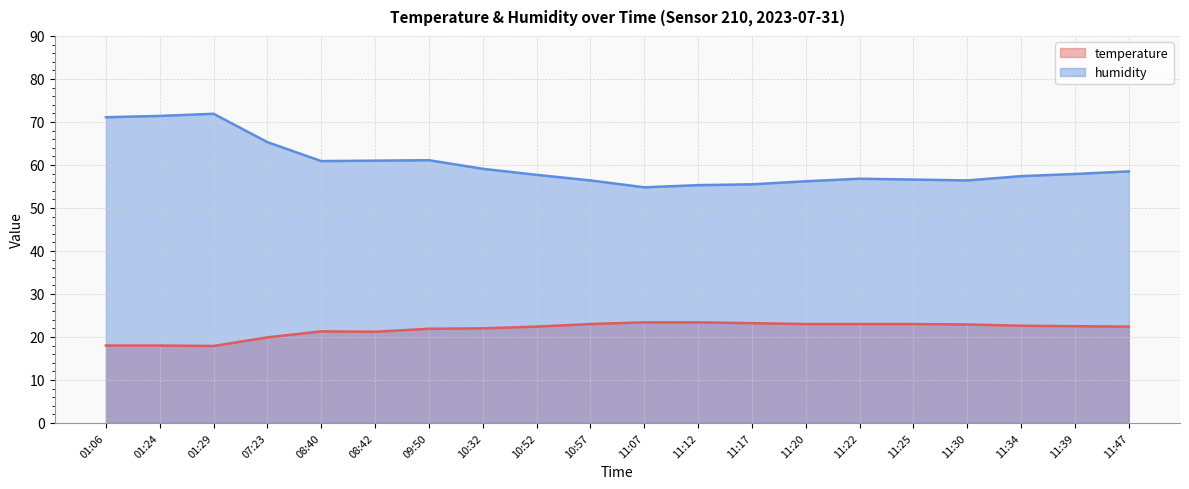

At which label does temperature first exceed 22?

10:52